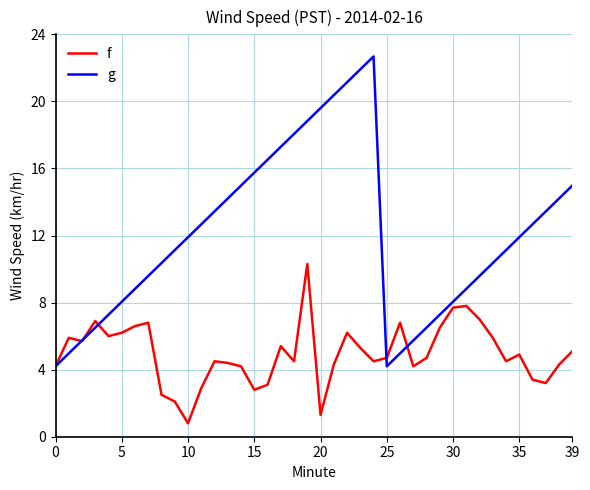

What is the minimum value shown in the chart?

0.8